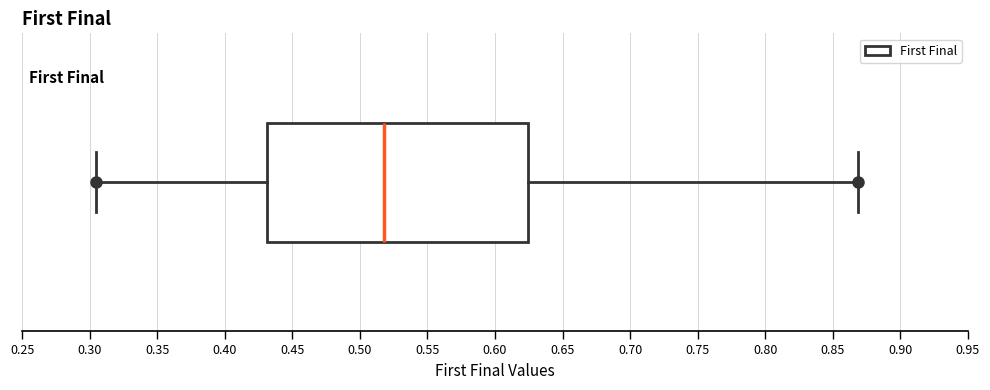

Where does the median line of the box sit on the x-axis? The values are not printed on the chart, so give them approximately, as read against the axis.

0.515